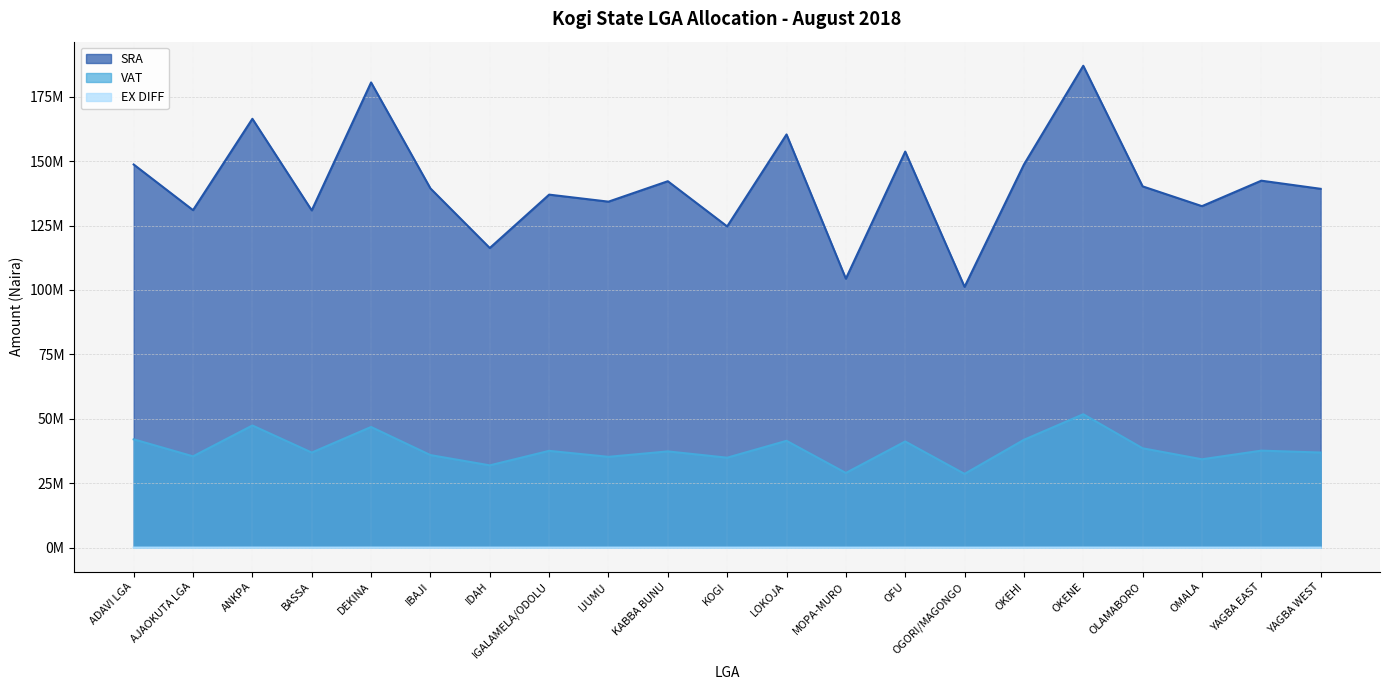

True or false: SRA and VAT intersect in this chart.

False